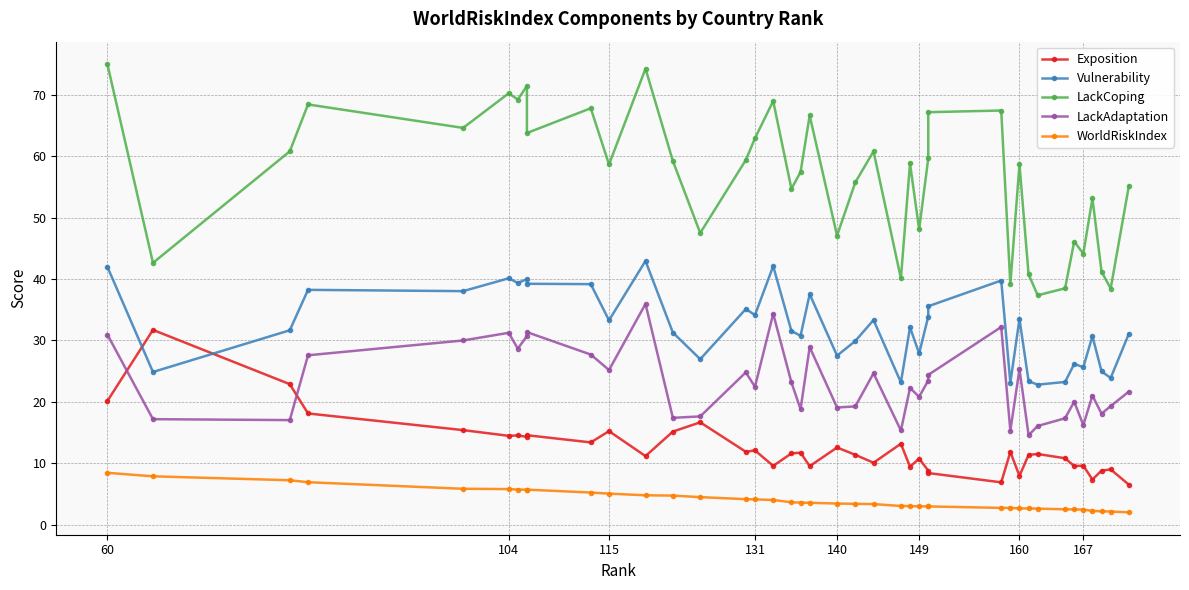

What is the average value of the LackCoping series?

56.5